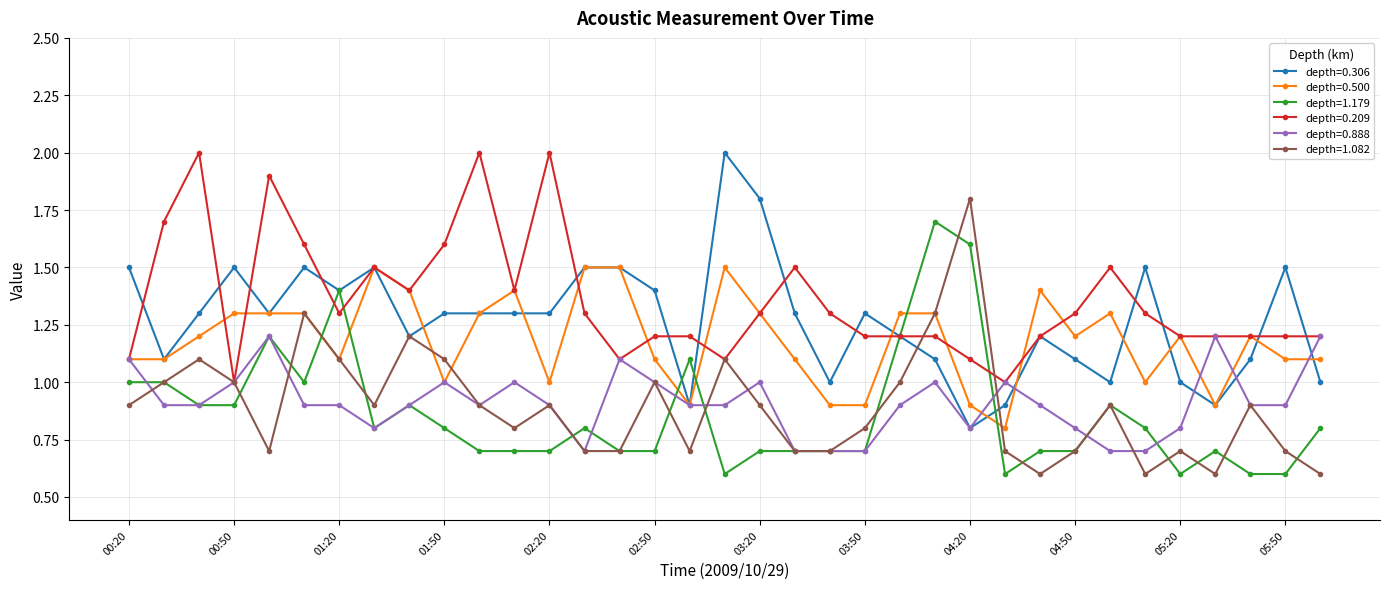

Which series ends up on top after the final intersection of depth=0.500 and depth=1.179?

depth=0.500